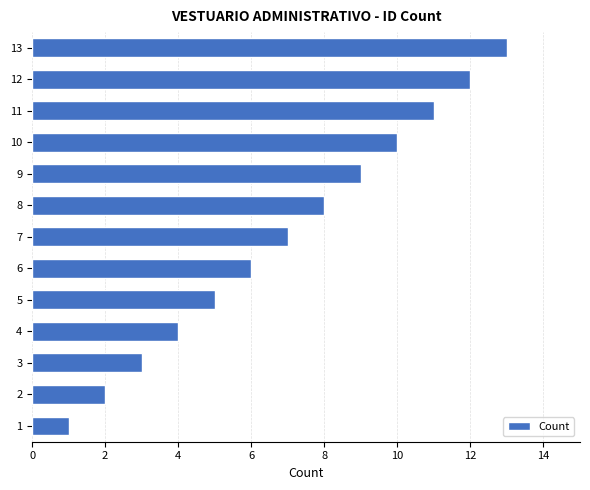

Rank the categories by value from highest to lowest.

13, 12, 11, 10, 9, 8, 7, 6, 5, 4, 3, 2, 1